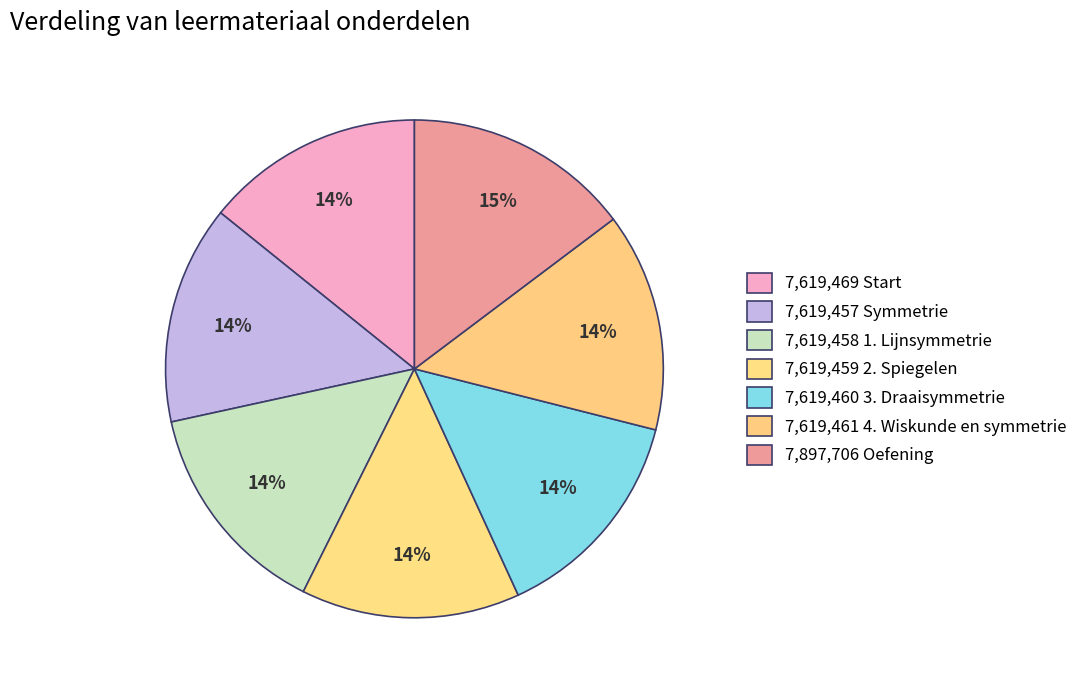

Count the number of slices in the pie.

7